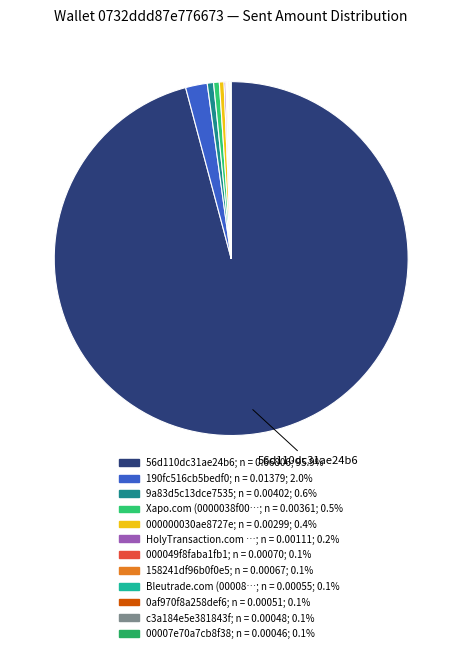

Rank the categories by value from lowest to highest.

00007e70a7cb8f38, c3a184e5e381843f, 0af970f8a258def6, Bleutrade.com (00008f94f39e0f2c), 158241df96b0f0e5, 000049f8faba1fb1, HolyTransaction.com (000185a865d8c03f), 000000030ae8727e, Xapo.com (0000038f006f1ff5), 9a83d5c13dce7535, 190fc516cb5bedf0, 56d110dc31ae24b6